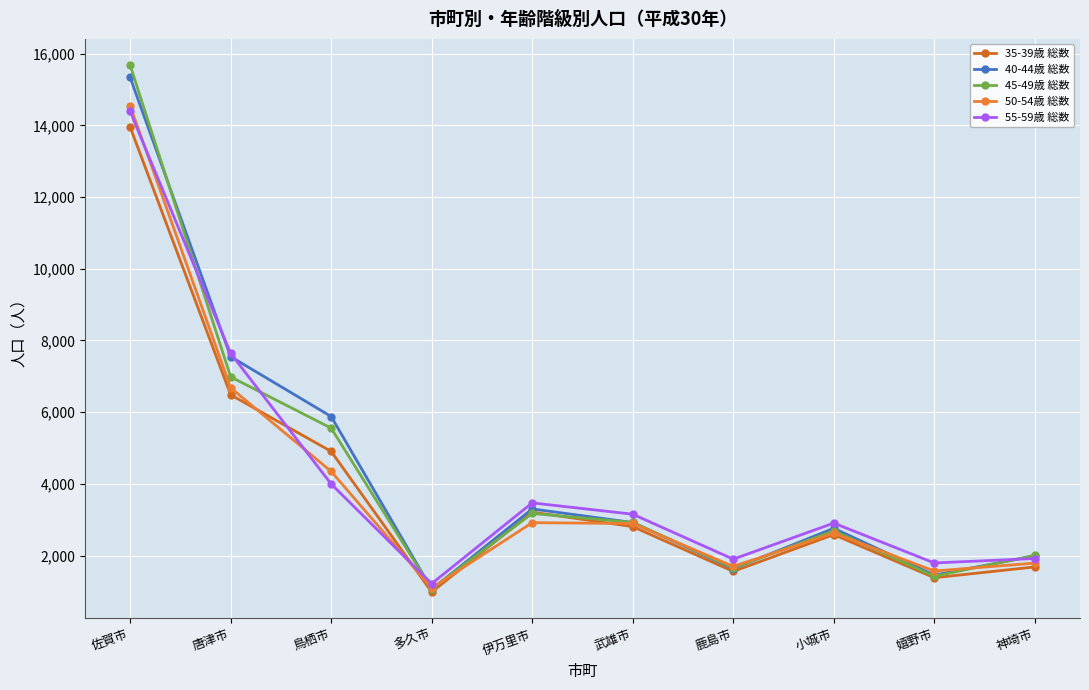

How many lines are shown in the chart?

5